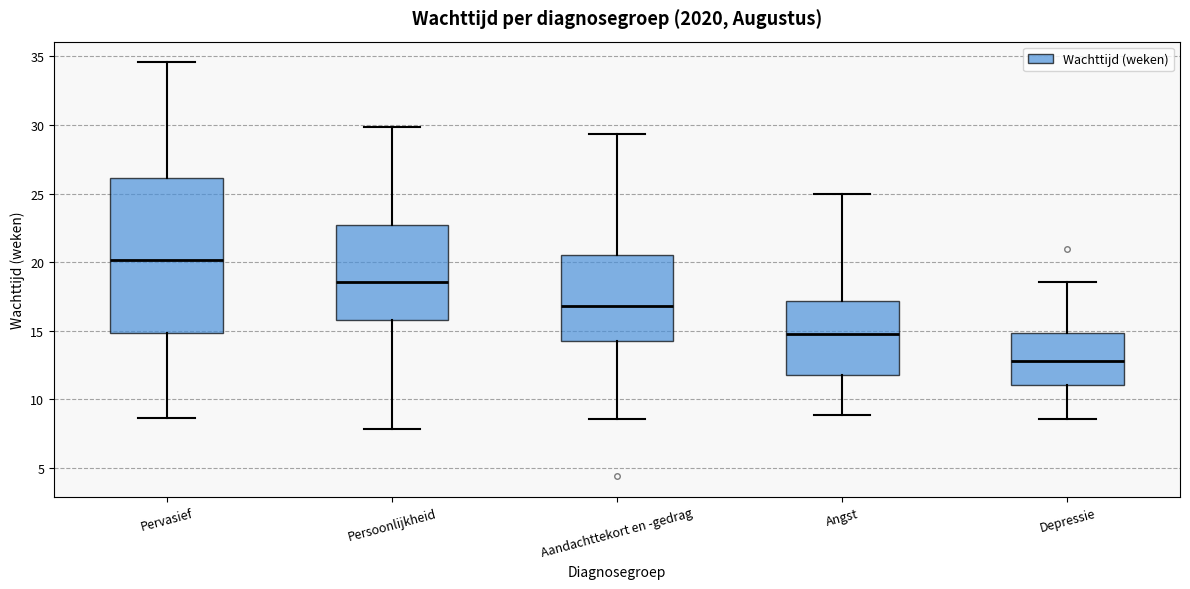

Reading left to right, transcribe this box plot: for each box, give where its median line is, the range the box spans, and where its two whiskers end, as read against the y-axis. The values are not printed on the chart, so give them approximately, as read against the axis.

Pervasief: median 20.0, box 15.0 to 26.0, whiskers 8.5 to 34.5
Persoonlijkheid: median 18.5, box 16.0 to 22.5, whiskers 8.0 to 30.0
Aandachttekort en -gedrag: median 17.0, box 14.5 to 20.5, whiskers 8.5 to 29.5
Angst: median 15.0, box 12.0 to 17.0, whiskers 9.0 to 25.0
Depressie: median 13.0, box 11.0 to 15.0, whiskers 8.5 to 18.5